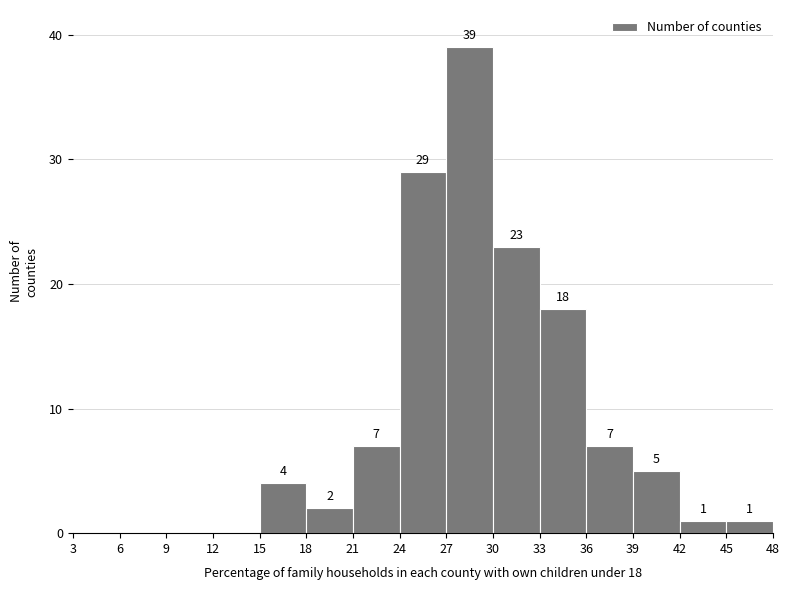

Over which range of the x-axis is the bar tallest?

27 to 30